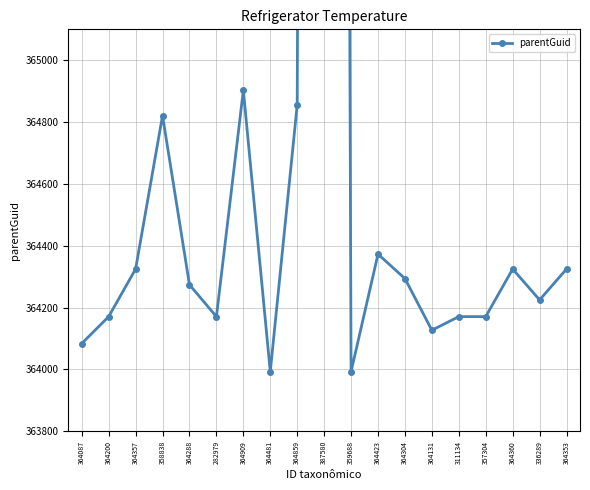

What is the label of the 16th point from the left?

357304